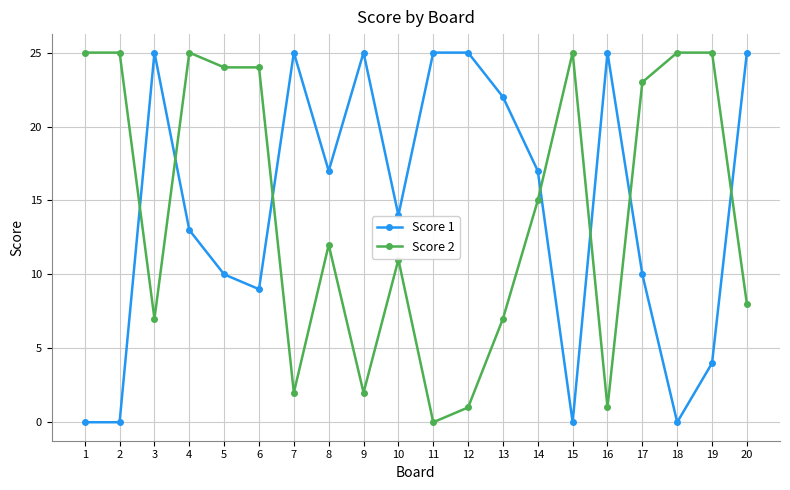

How many lines are shown in the chart?

2